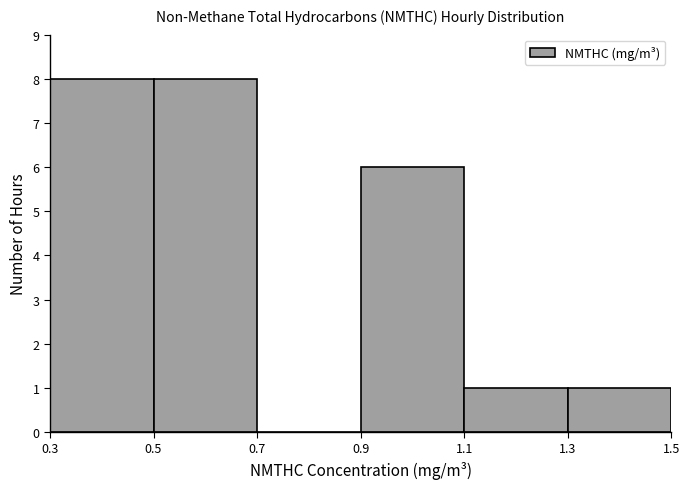

Reading left to right, transcribe this chart: for each bar, give the range it covers on the x-axis and its height. The values are not printed on the chart, so give them approximately, as read against the axis.

0.3 to 0.5: 8
0.5 to 0.7: 8
0.7 to 0.9: 0
0.9 to 1.1: 6
1.1 to 1.3: 1
1.3 to 1.5: 1